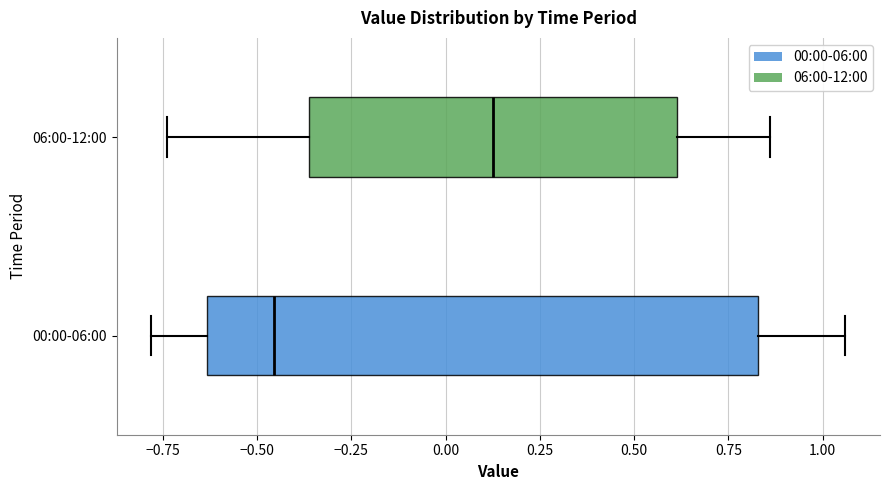

Which box has the furthest to the left median line?

00:00-06:00